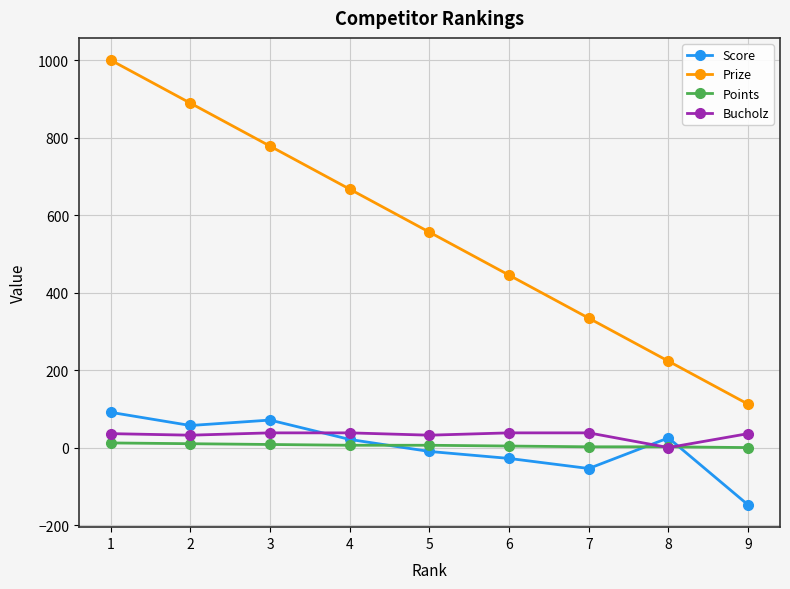

How many data points in Score are less than 21?

4